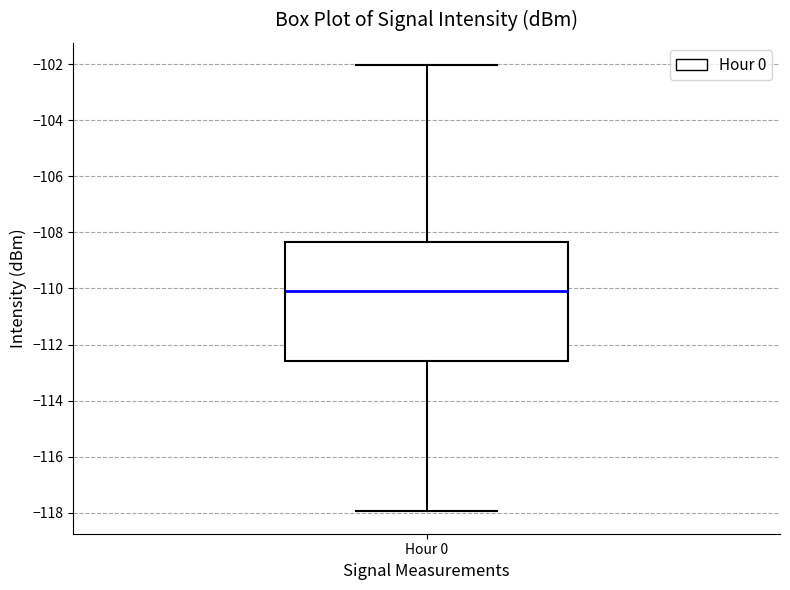

Where does the median line of the box for Hour 0 sit on the y-axis? The values are not printed on the chart, so give them approximately, as read against the axis.

-110.0